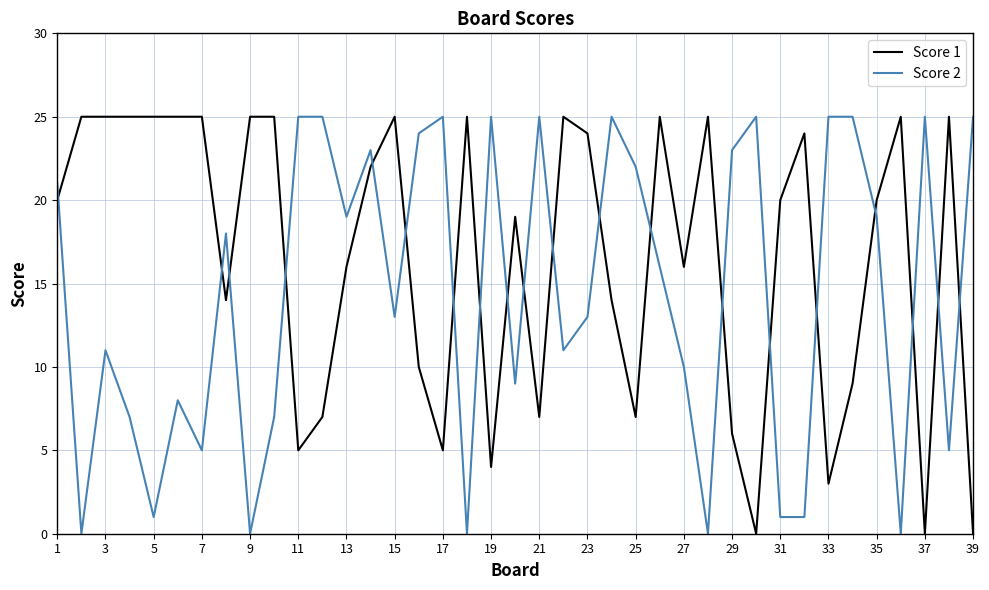

What is the maximum value shown in the chart?

25